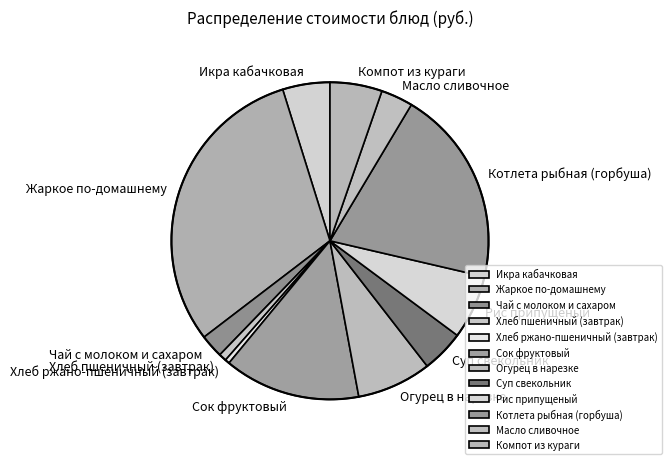

Combined, do Компот из кураги and Икра кабачковая account for over 50%?

No